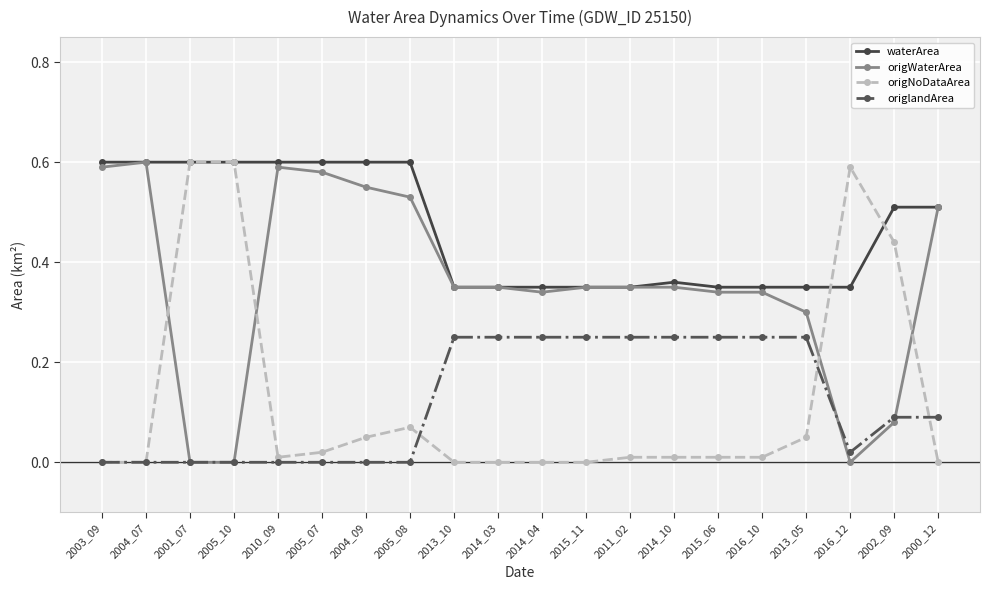

What is the total value across all series at 2004_07?

1.2